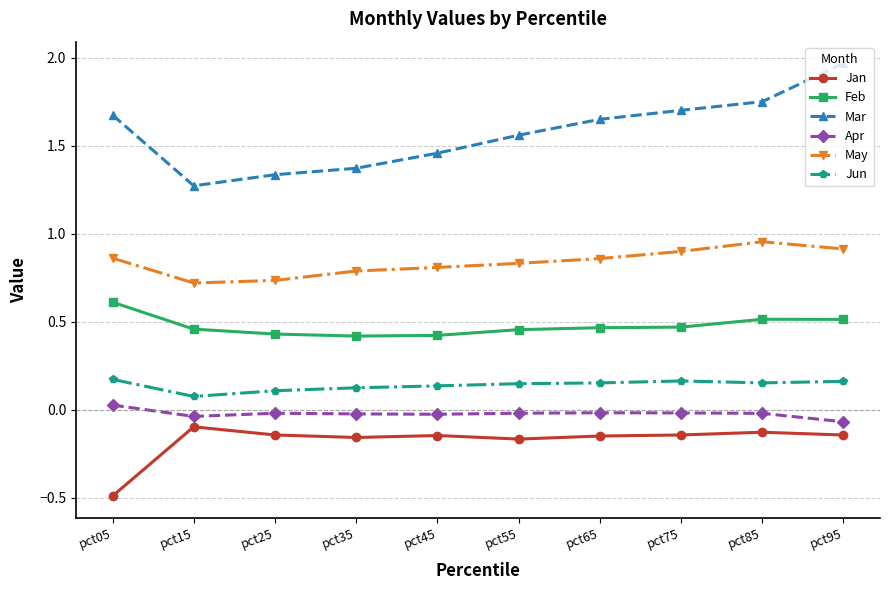

In Jun, how many points are higher than both neighbors (excluding endpoints)?

1